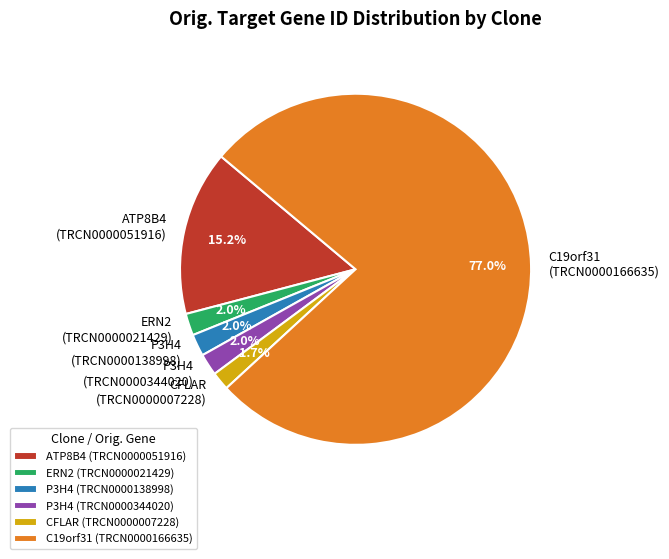

Which has a higher value, C19orf31 (TRCN0000166635) or CFLAR (TRCN0000007228)?

C19orf31 (TRCN0000166635)